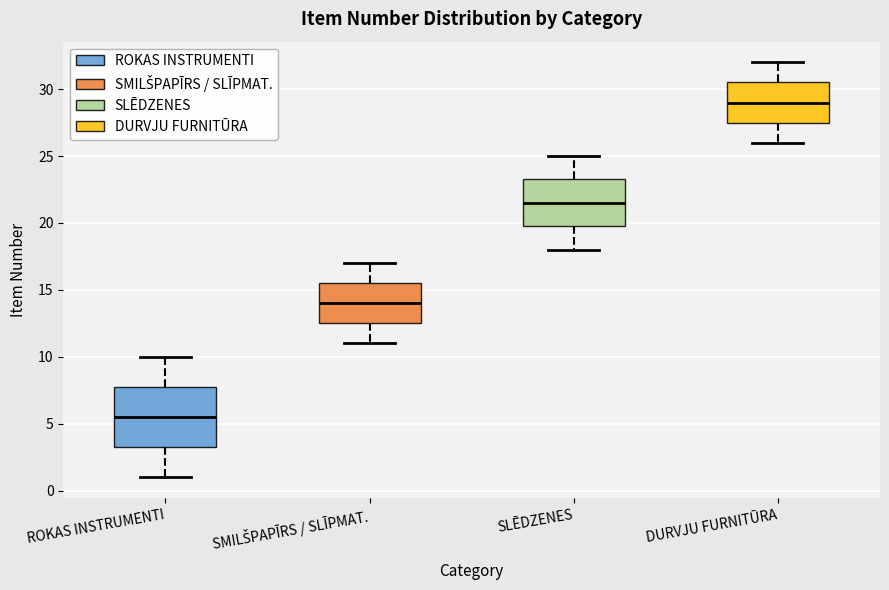

Reading left to right, transcribe this box plot: for each box, give where its median line is, the range the box spans, and where its two whiskers end, as read against the y-axis. The values are not printed on the chart, so give them approximately, as read against the axis.

ROKAS INSTRUMENTI: median 5.5, box 3.5 to 8.0, whiskers 1.0 to 10.0
SMILŠPAPĪRS / SLĪPMAT.: median 14.0, box 12.5 to 15.5, whiskers 11.0 to 17.0
SLĒDZENES: median 21.5, box 20.0 to 23.5, whiskers 18.0 to 25.0
DURVJU FURNITŪRA: median 29.0, box 27.5 to 30.5, whiskers 26.0 to 32.0